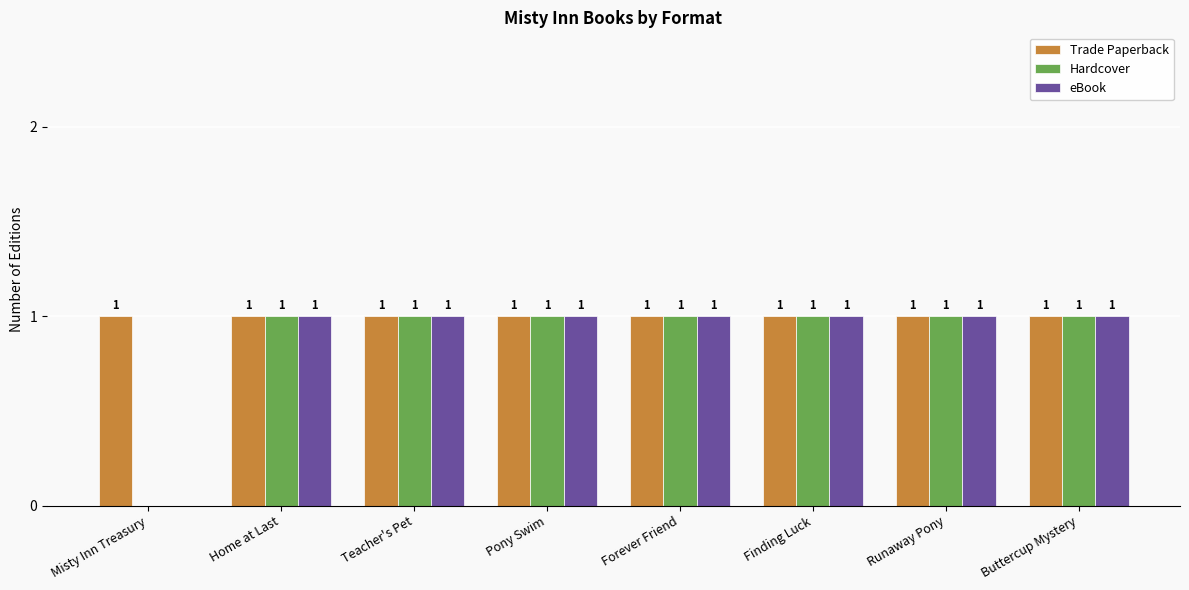

What is the maximum value for Hardcover?

1